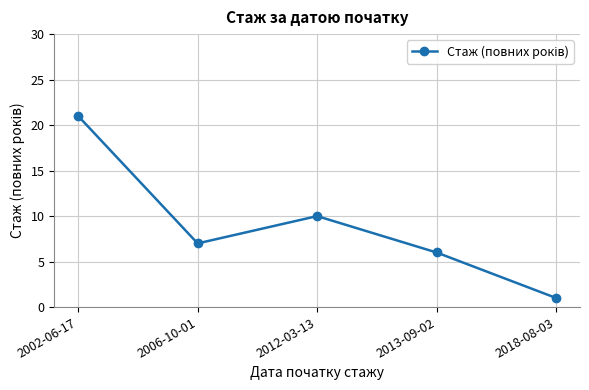

At which category does the data reach its first local valley?

2006-10-01